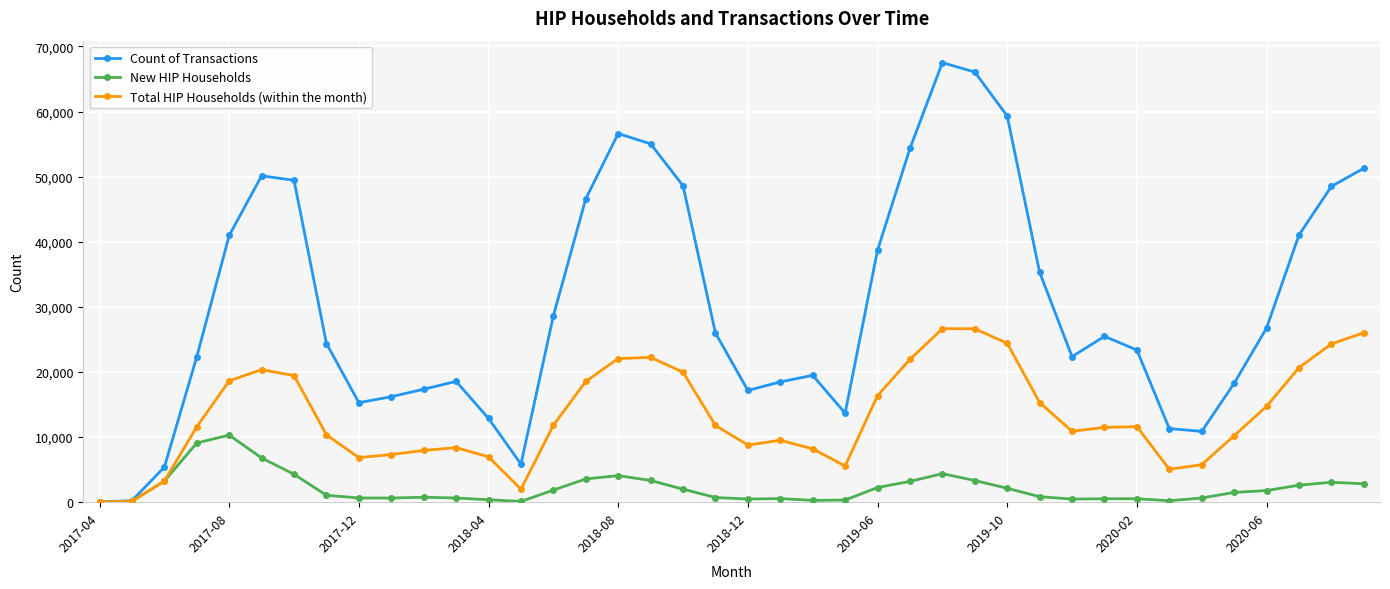

Rank the series by their average value, from highest to lowest.

Count of Transactions, Total HIP Households (within the month), New HIP Households